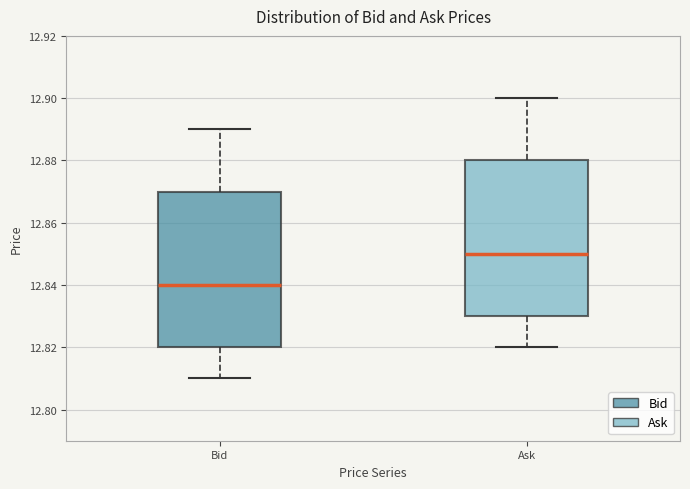

Reading left to right, read every box against the y-axis: the position of its median line, the range the box covers, and the ends of its whiskers. The values are not printed on the chart, so give them approximately, as read against the axis.

Bid: median 12.84, box 12.82 to 12.87, whiskers 12.81 to 12.89
Ask: median 12.85, box 12.83 to 12.88, whiskers 12.82 to 12.90